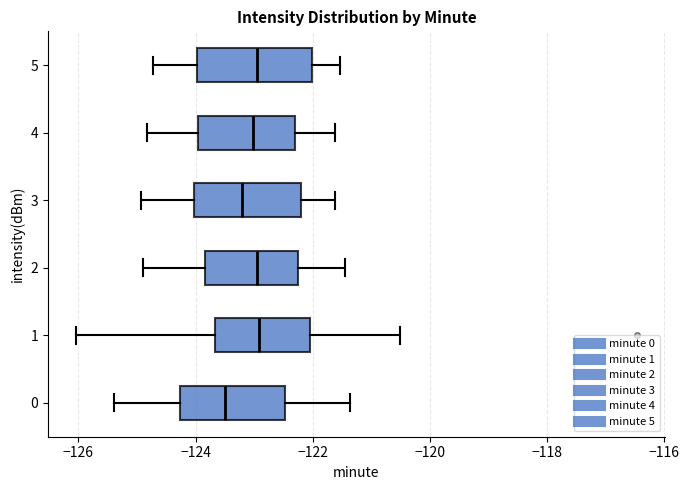

Where is the left edge of the box at y = 3 on the x-axis? The values are not printed on the chart, so give them approximately, as read against the axis.

-124.0